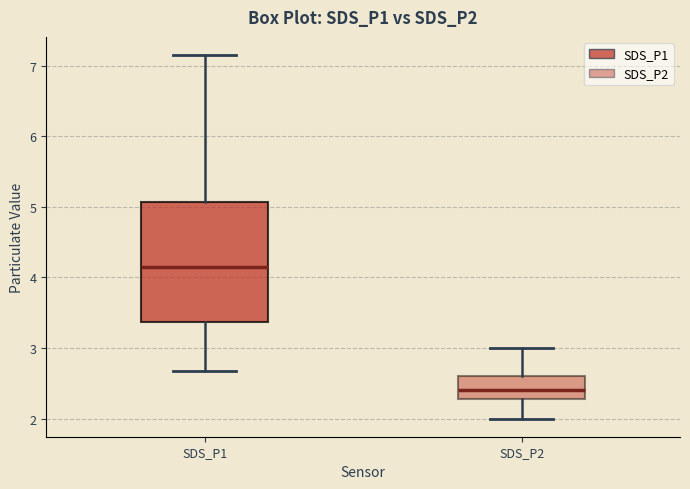

Which box's median line is the highest?

SDS_P1